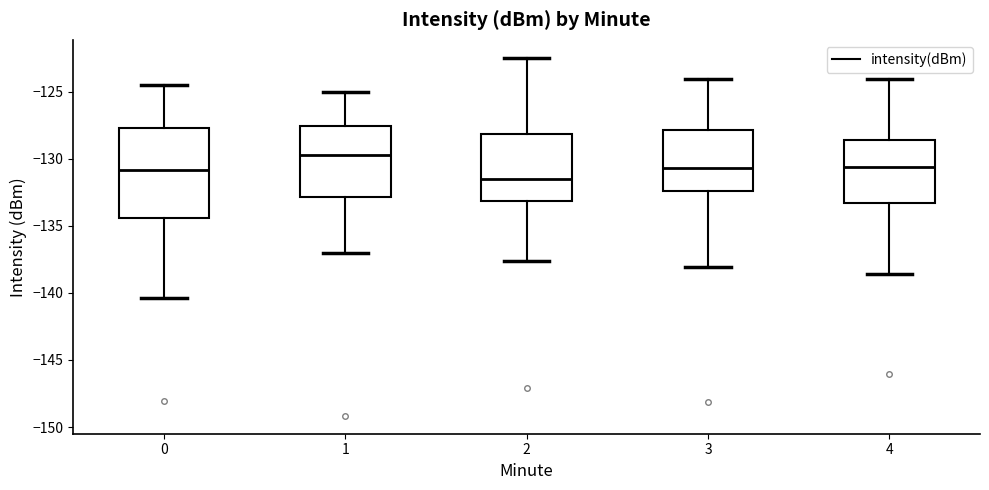

Which box is the tallest, from its lower edge to its upper edge?

0